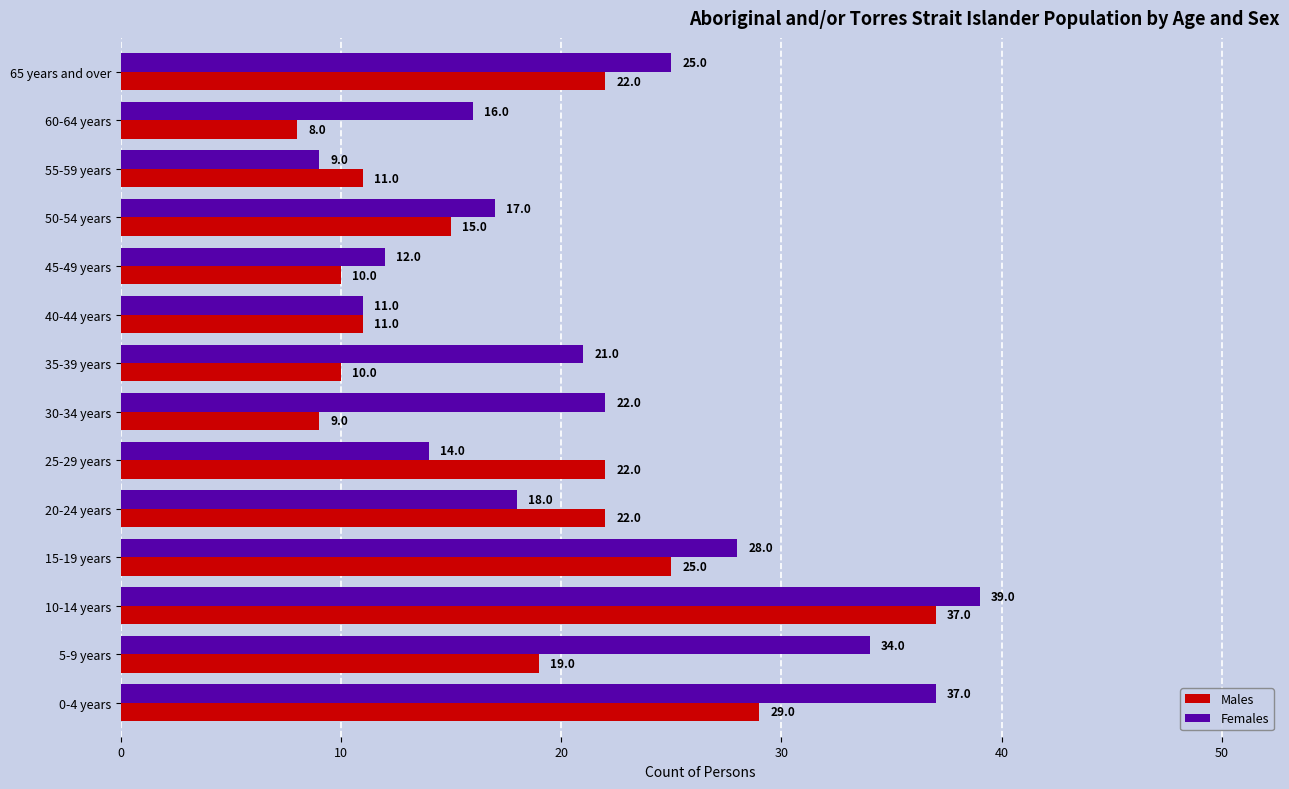

What is the difference between the second highest and minimum values in the Males series?

21